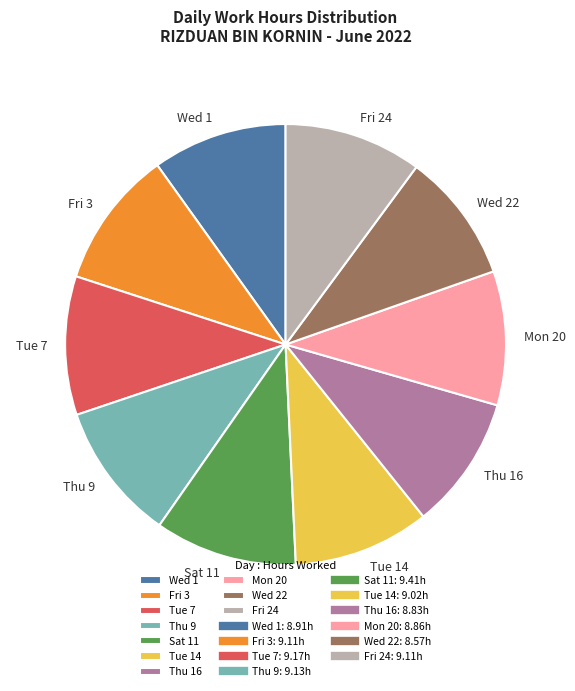

True or false: Wed 1 accounts for 10% of the total.

True